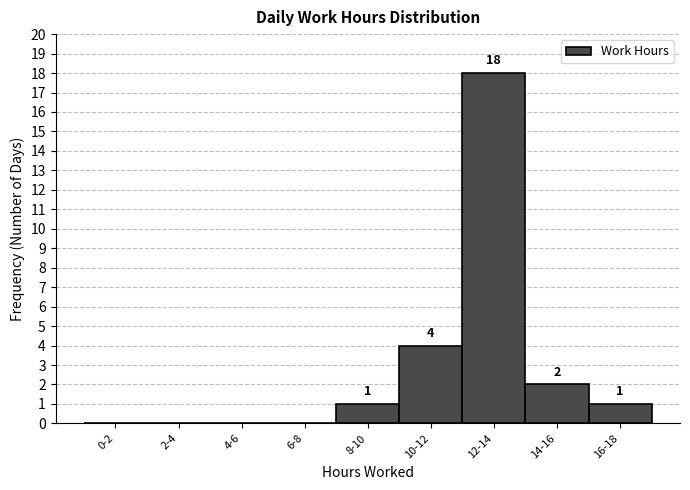

Reading left to right, what are all the values shown in this chart?

0-2=0	2-4=0	4-6=0	6-8=0	8-10=1	10-12=4	12-14=18	14-16=2	16-18=1